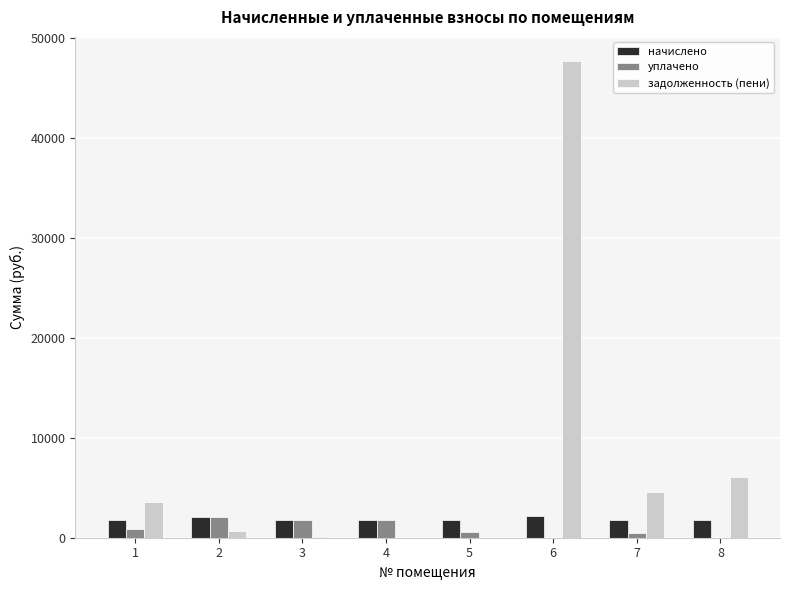

What is the average value of the задолженность (пени) series?

7834.2